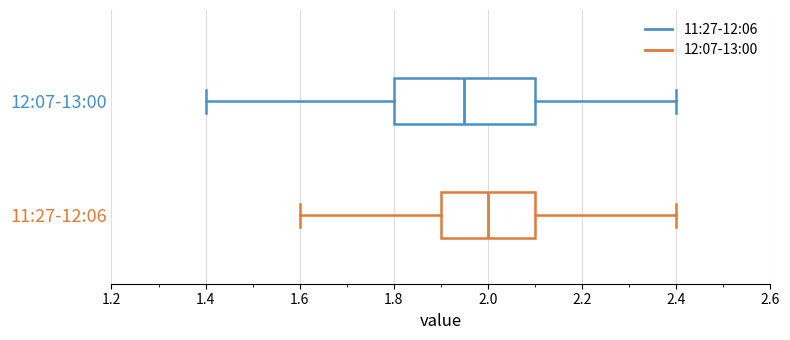

Comparing the boxes themselves (not the whiskers), which one is the widest?

12:07-13:00